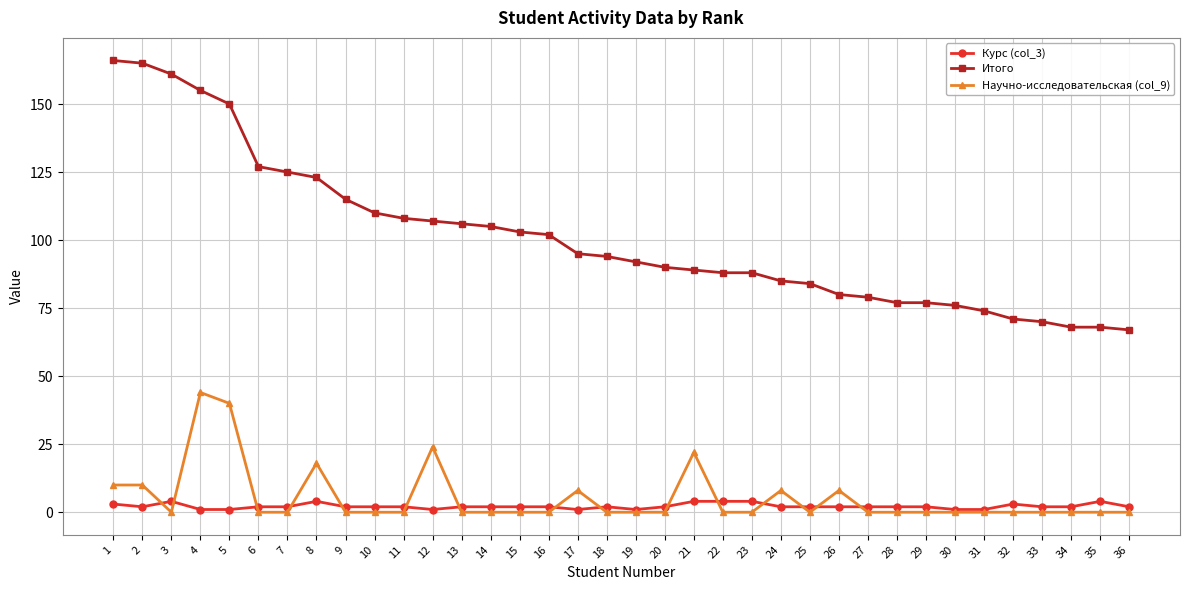

The value of Итого at 2 is 165. True or false?

True